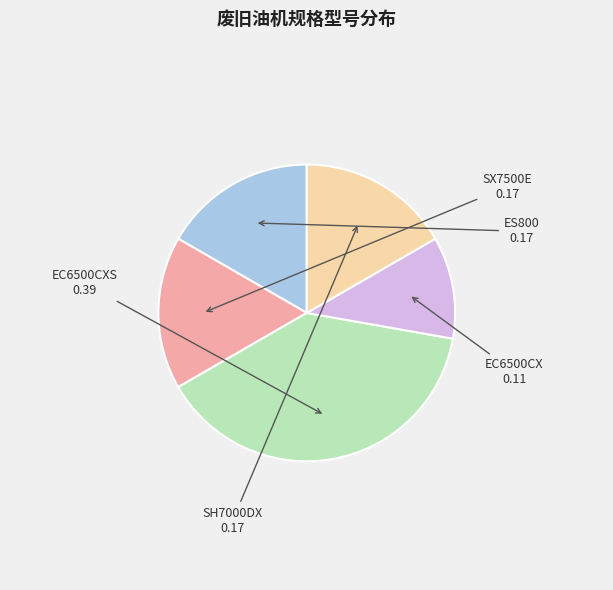

Approximately how many times larger is the value at EC6500CXS compared to EC6500CX?

3.5